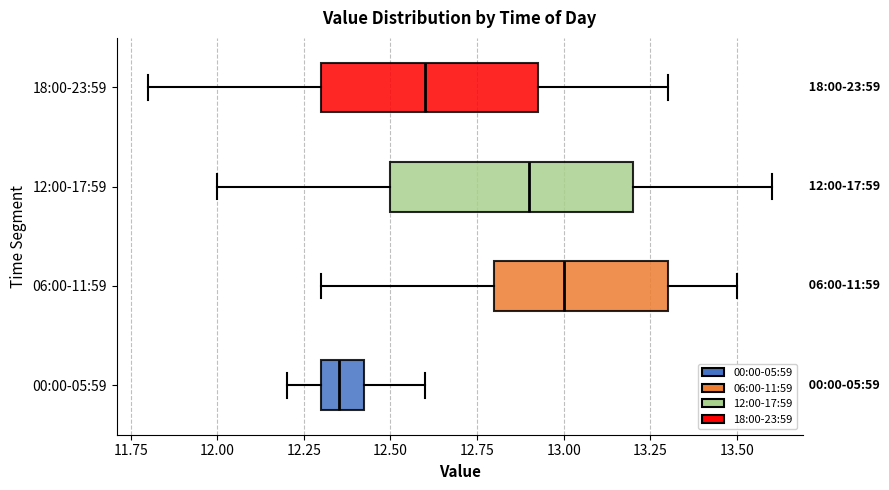

Which box has the furthest to the left median line?

00:00-05:59